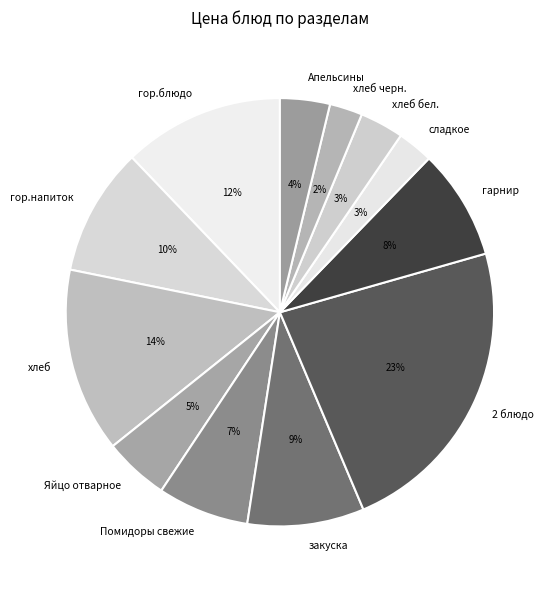

Is it true that закуска is 20% of the pie?

False